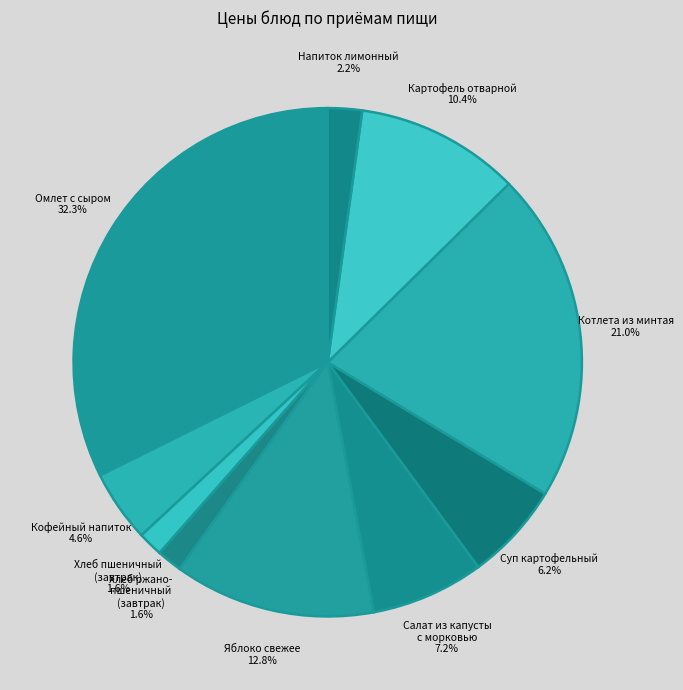

How many slices are in this pie chart?

10